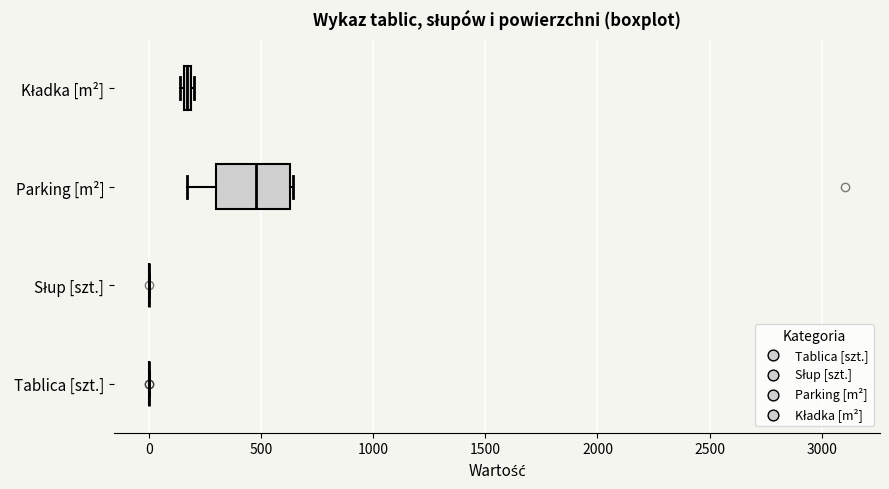

Which box is the widest, from its left edge to its right edge?

Parking [m²]